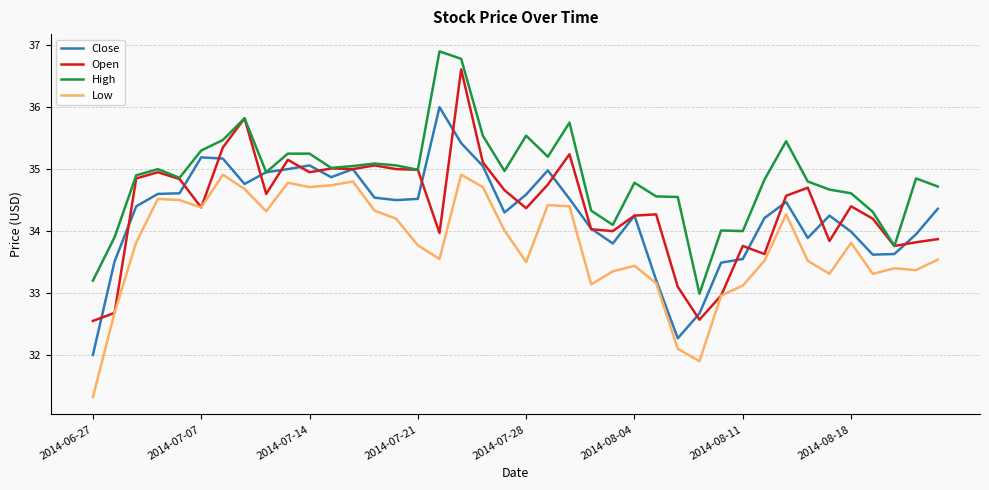

Which series has the largest total across all categories?

High